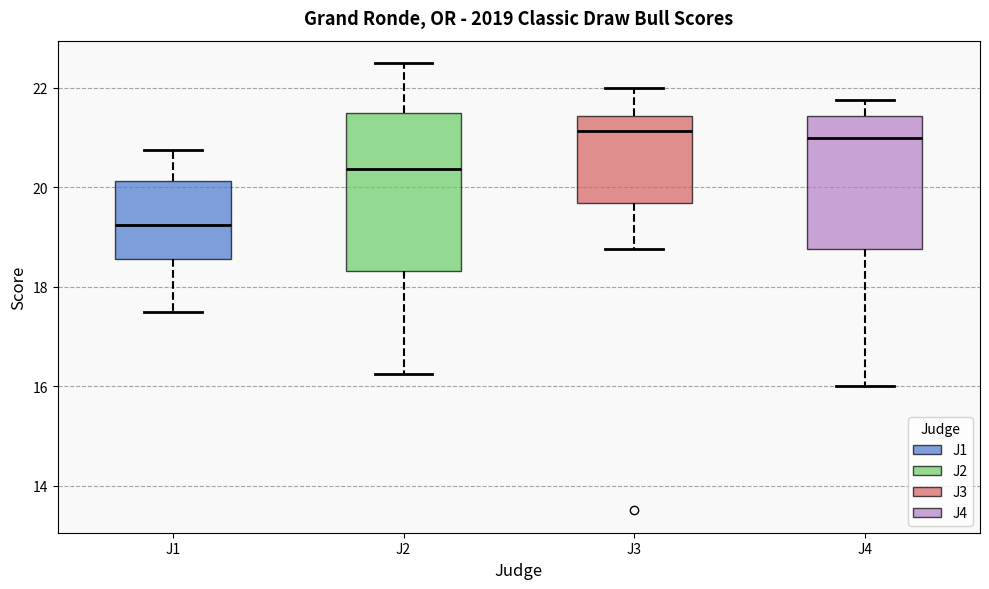

Reading left to right, transcribe this box plot: for each box, give where its median line is, the range the box spans, and where its two whiskers end, as read against the y-axis. The values are not printed on the chart, so give them approximately, as read against the axis.

J1: median 19.2, box 18.6 to 20.2, whiskers 17.6 to 20.8
J2: median 20.4, box 18.4 to 21.6, whiskers 16.2 to 22.6
J3: median 21.2, box 19.6 to 21.4, whiskers 18.8 to 22.0
J4: median 21.0, box 18.8 to 21.4, whiskers 16.0 to 21.8